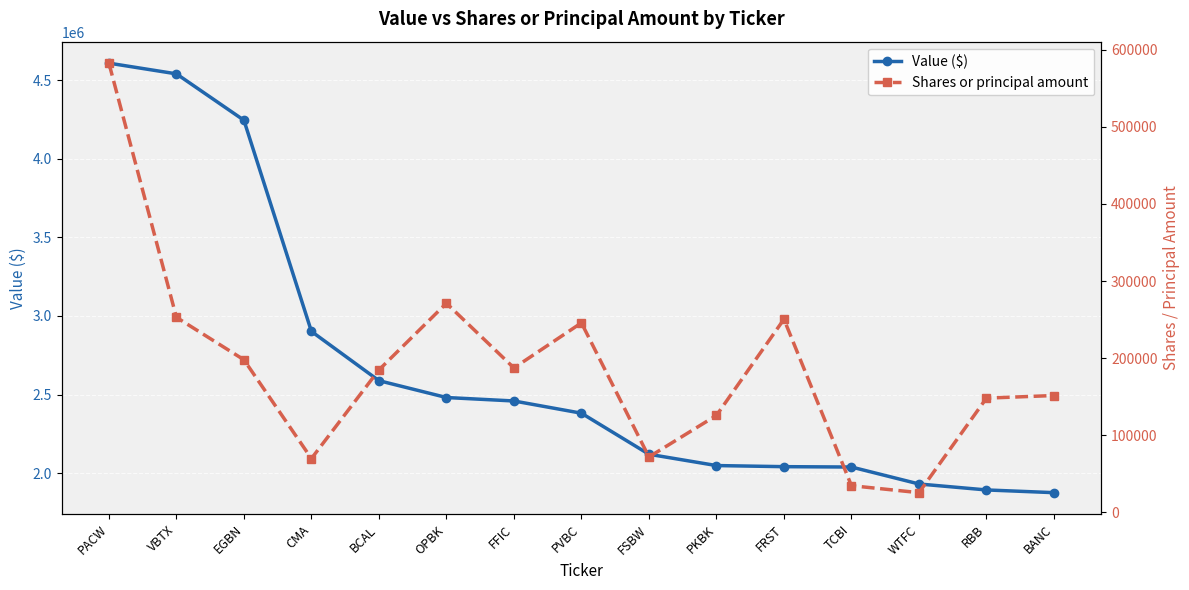

What is the value of the Shares or principal amount point at the 7th from the left?

187293